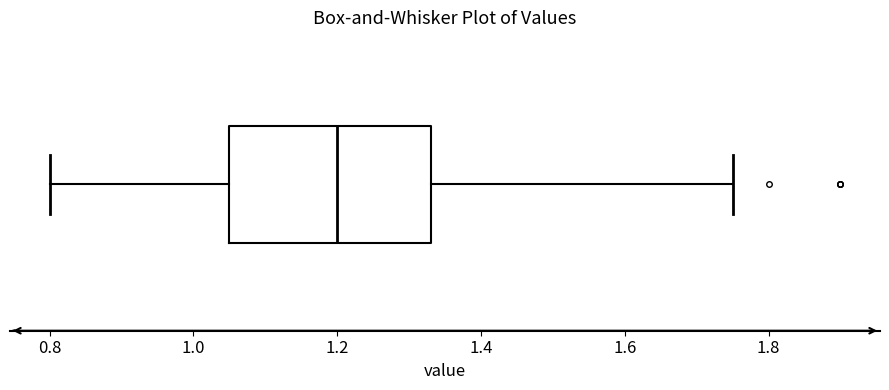

Read this box plot against the x-axis: the position of the median line, the range covered by the box, and the ends of both whiskers. The values are not printed on the chart, so give them approximately, as read against the axis.

median 1.20, box 1.06 to 1.34, whiskers 0.80 to 1.76